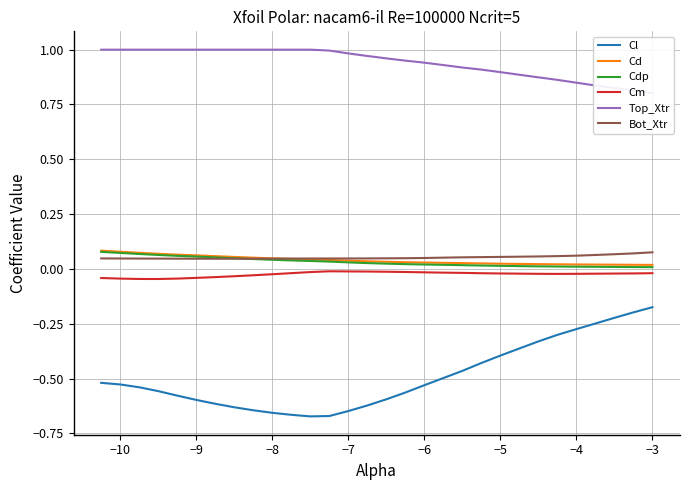

True or false: Cd has more than 1 interior local peaks.

False